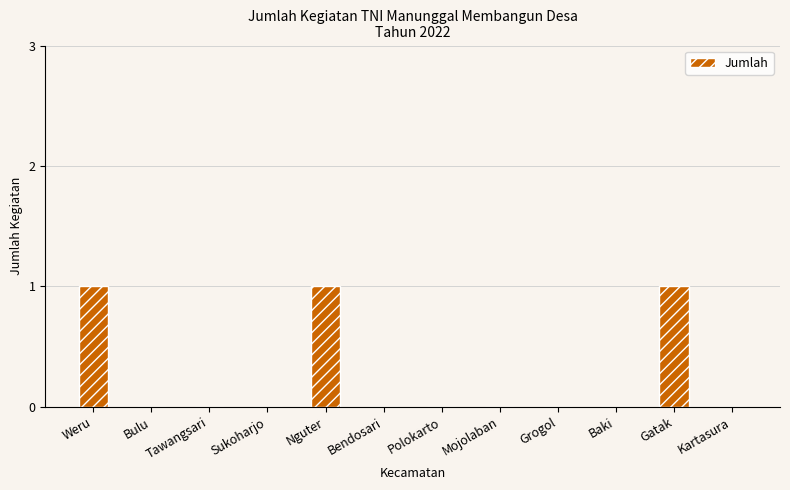

What is the sum of all values?

3